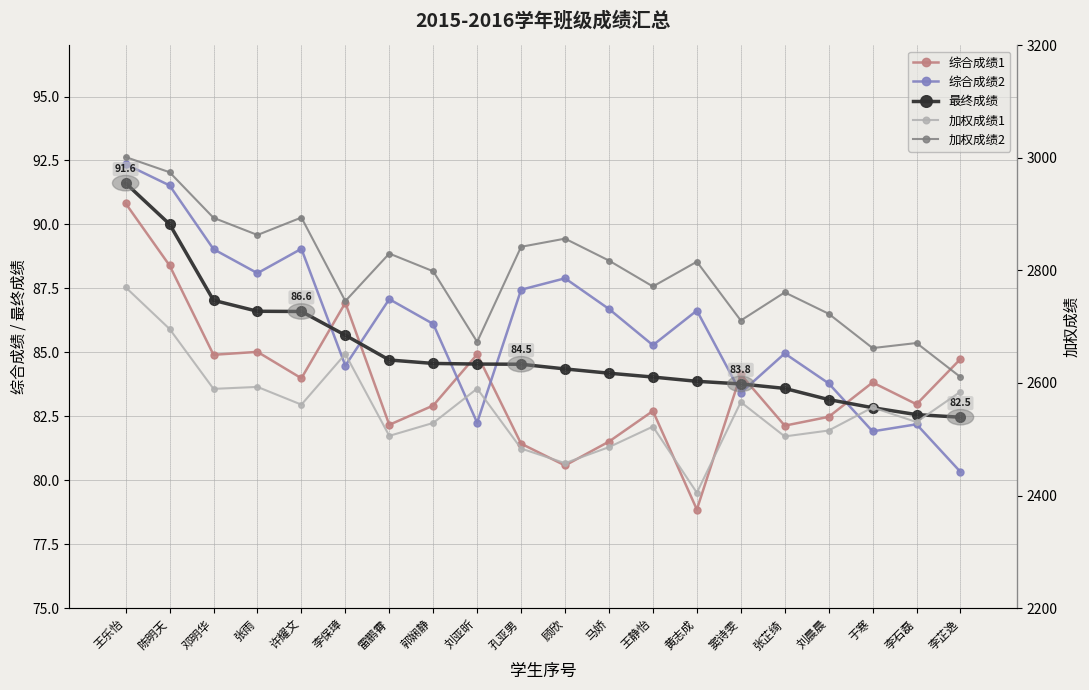

What is the difference between the second highest and minimum values in the 综合成绩2 series?

11.2